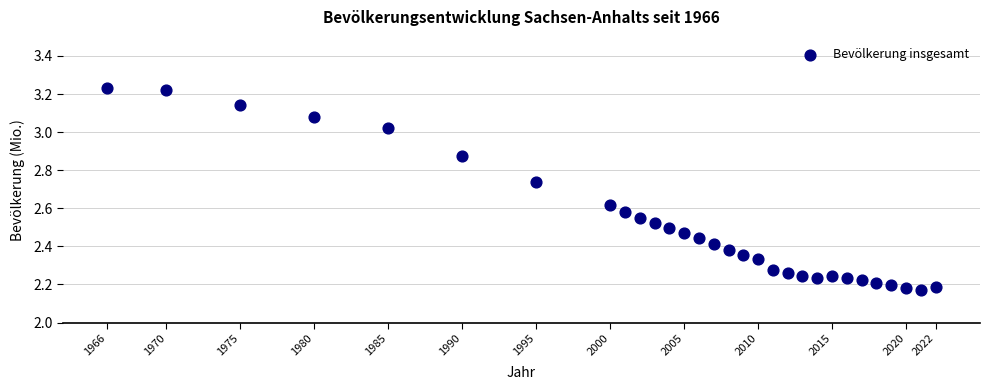

What is the range of X values (max minus min)?

56.0